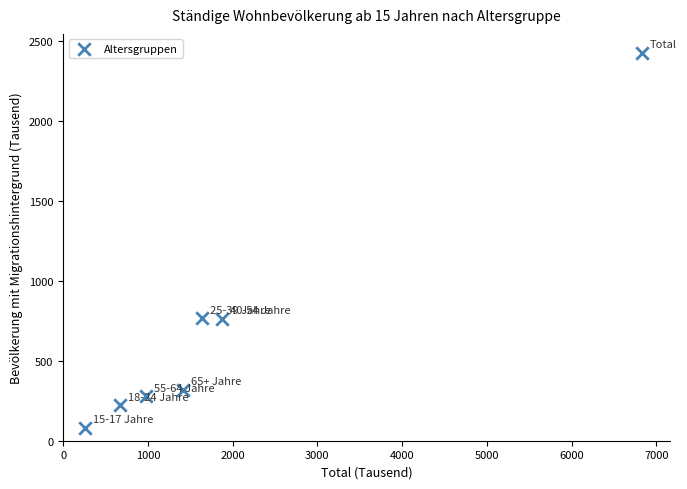

What is the range of X values (max minus min)?

6570.4